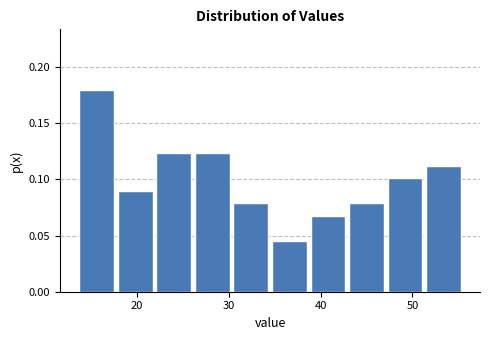

Reading left to right, list every bar in this chart as the range it spans on the x-axis followed by its height. Neither the bar edges nor the heights are printed on the chart, so give them approximately, as read against the axes.

13.5 to 17.7: 0.180
17.7 to 21.9: 0.090
21.9 to 26.1: 0.125
26.1 to 30.3: 0.125
30.3 to 34.5: 0.080
34.5 to 38.7: 0.045
38.7 to 42.9: 0.065
42.9 to 47.1: 0.080
47.1 to 51.3: 0.100
51.3 to 55.5: 0.110